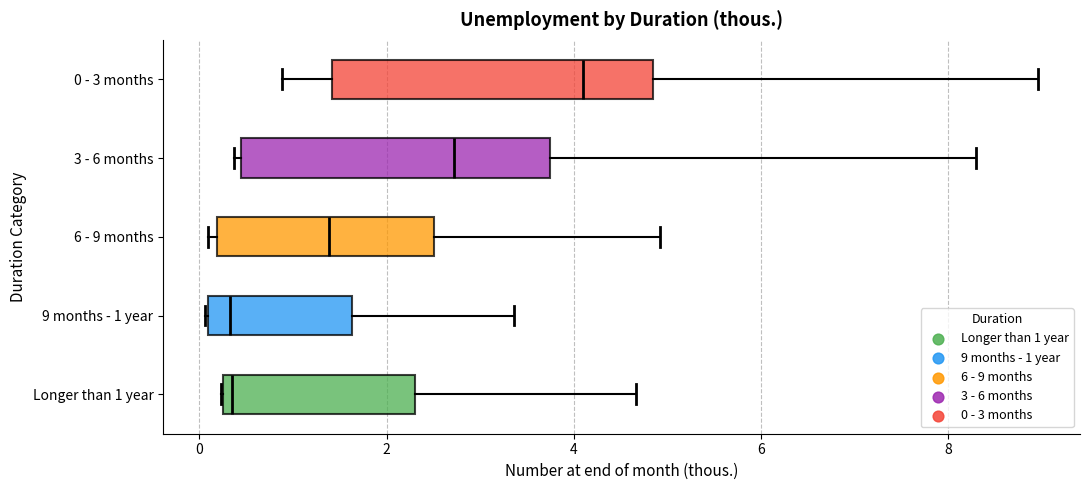

Reading bottom to top, read every box against the x-axis: the position of its median line, the range the box covers, and the ends of its whiskers. The values are not printed on the chart, so give them approximately, as read against the axis.

Longer than 1 year: median 0.4, box 0.2 to 2.4, whiskers 0.2 to 4.6
9 months - 1 year: median 0.4, box 0.0 to 1.6, whiskers 0.0 to 3.4
6 - 9 months: median 1.4, box 0.2 to 2.6, whiskers 0.0 to 5.0
3 - 6 months: median 2.8, box 0.4 to 3.8, whiskers 0.4 (just left of the box's left edge) to 8.2
0 - 3 months: median 4.0, box 1.4 to 4.8, whiskers 0.8 to 9.0